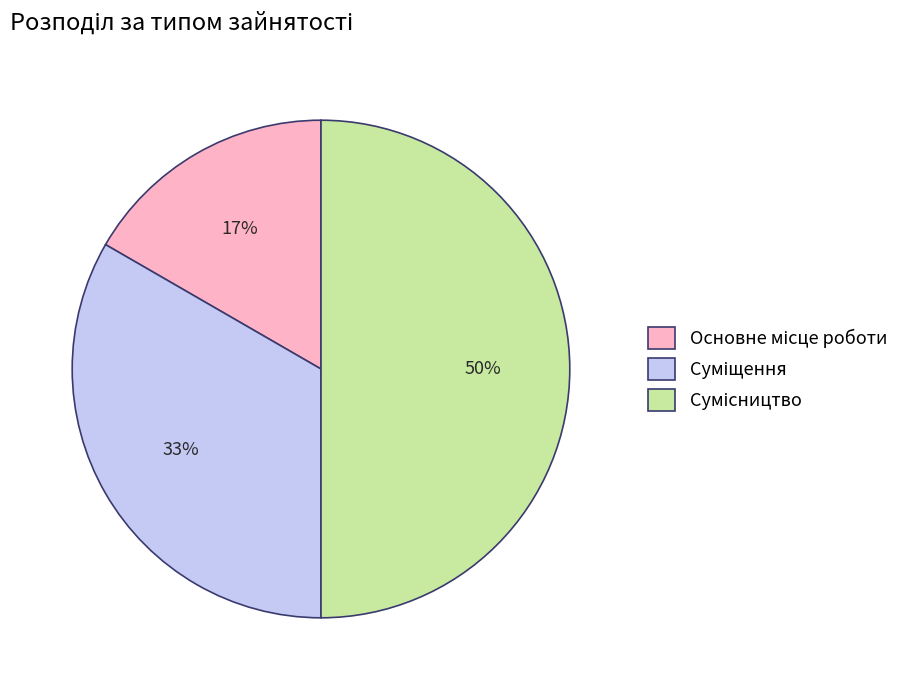

To the nearest percent, what is the difference between the largest and smallest slice percentages?

33%